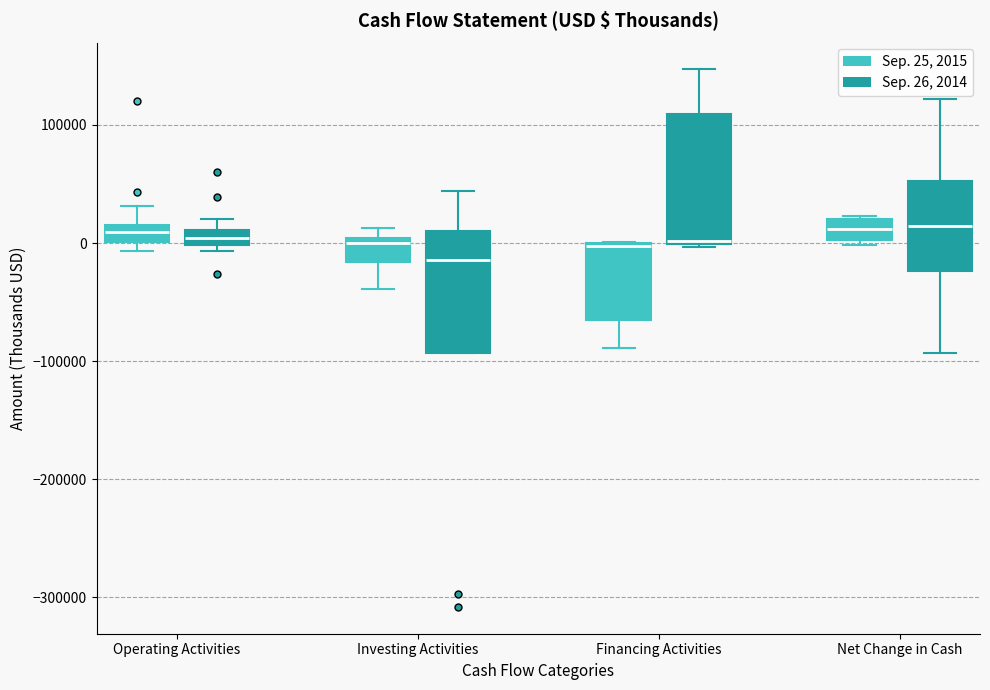

Where is the upper edge of the box for Operating Activities (Sep. 26, 2014) on the y-axis? The values are not printed on the chart, so give them approximately, as read against the axis.

10000